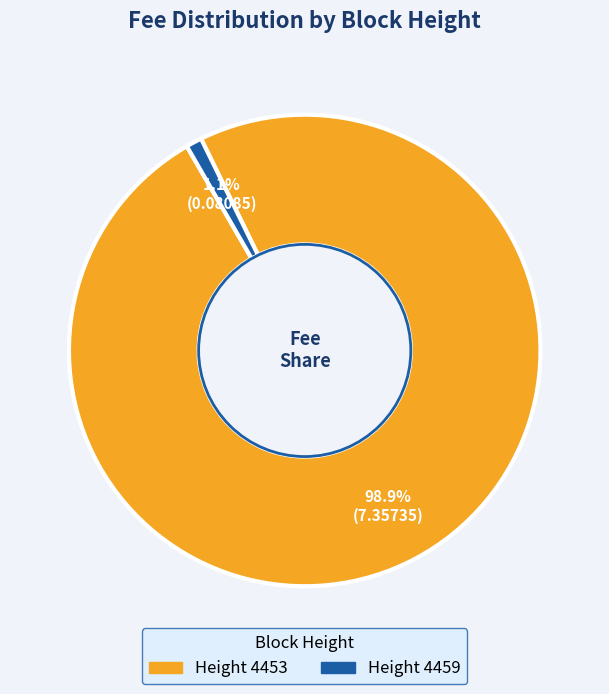

Is there any slice that represents more than half of the pie?

Yes